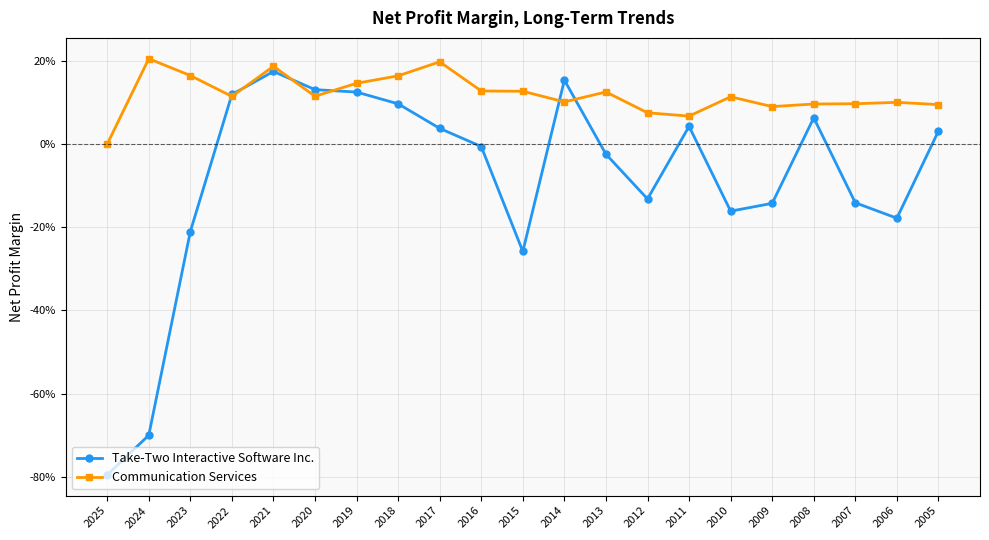

What are all the series names shown in the legend?

Take-Two Interactive Software Inc., Communication Services